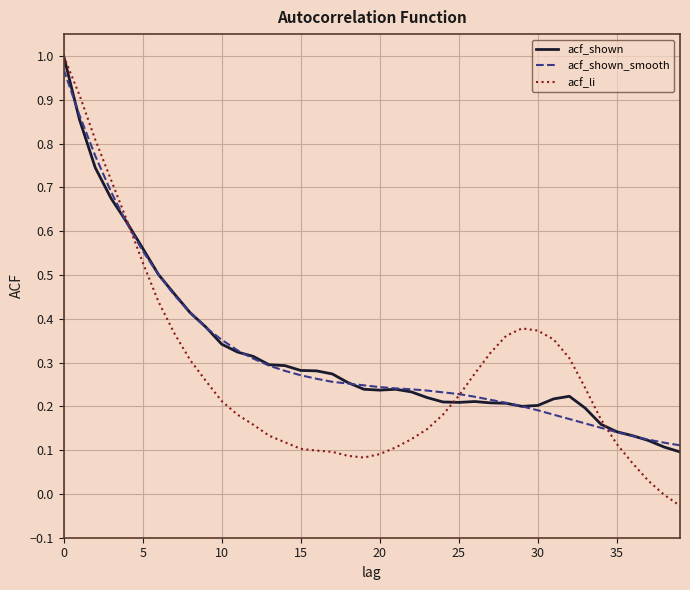

Which series has the widest spread of values?

acf_li